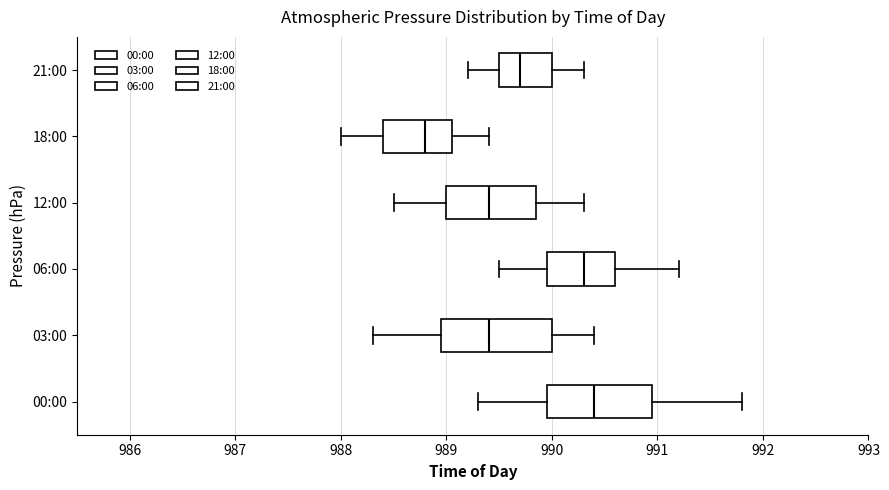

Reading bottom to top, transcribe this box plot: for each box, give where its median line is, the range the box spans, and where its two whiskers end, as read against the x-axis. The values are not printed on the chart, so give them approximately, as read against the axis.

00:00: median 990.4, box 990.0 to 991.0, whiskers 989.3 to 991.8
03:00: median 989.4, box 989.0 to 990.0, whiskers 988.3 to 990.4
06:00: median 990.3, box 990.0 to 990.6, whiskers 989.5 to 991.2
12:00: median 989.4, box 989.0 to 989.9, whiskers 988.5 to 990.3
18:00: median 988.8, box 988.4 to 989.1, whiskers 988.0 to 989.4
21:00: median 989.7, box 989.5 to 990.0, whiskers 989.2 to 990.3